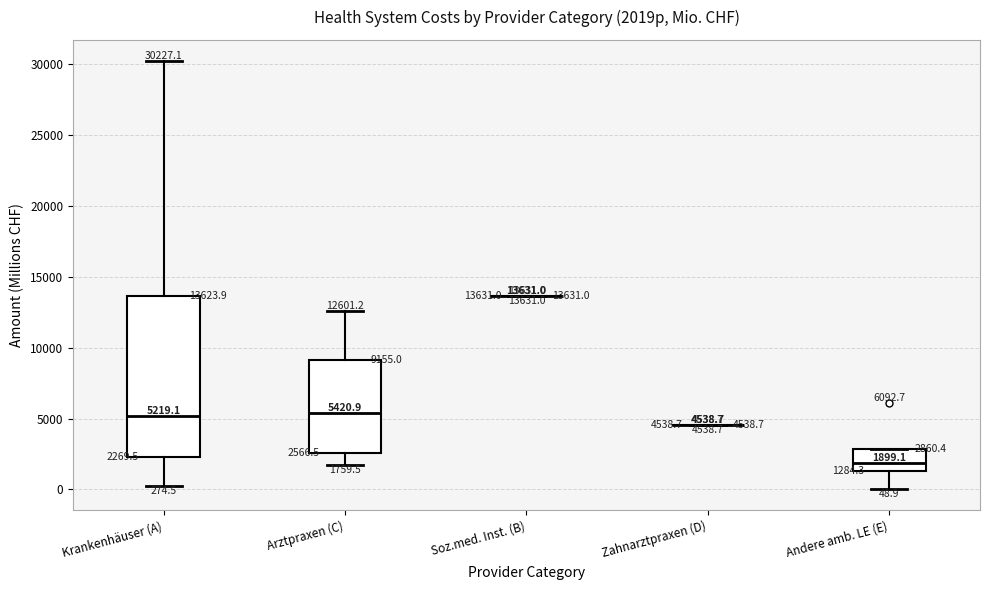

Which box is the tallest, from its lower edge to its upper edge?

Krankenhäuser (A)